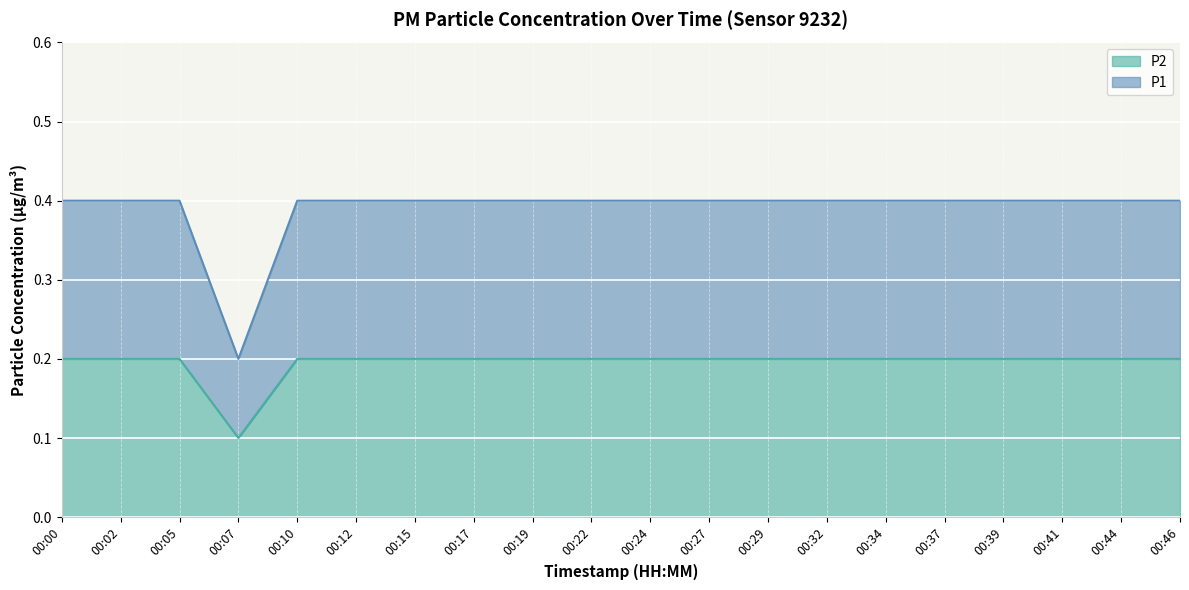

True or false: P1 and P2 intersect in this chart.

False